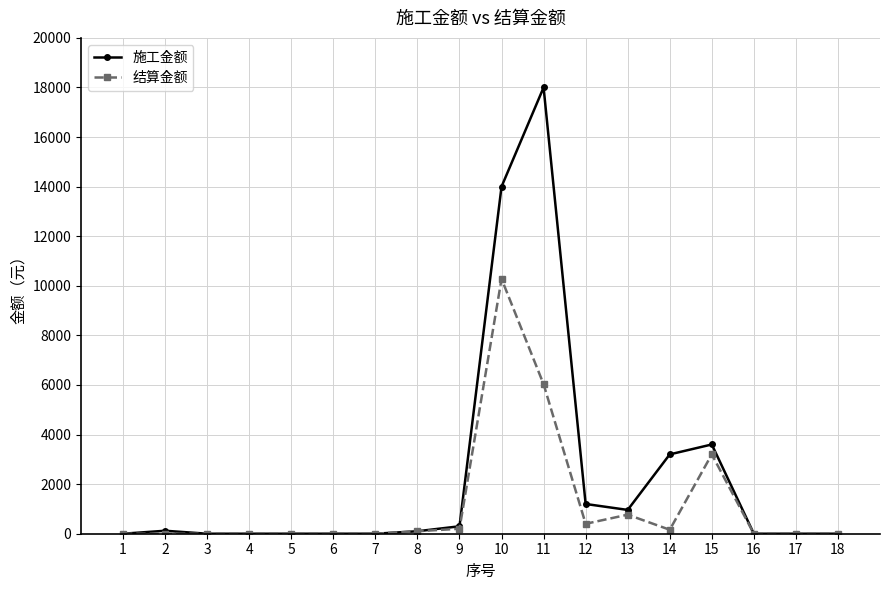

How many data points in 结算金额 are above 0?

8